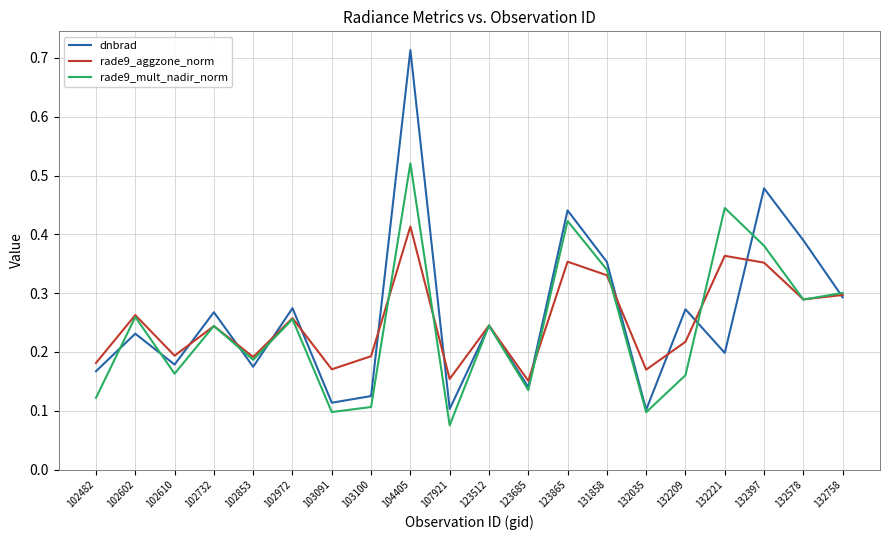

What is the total value across all series at 104405?

1.6